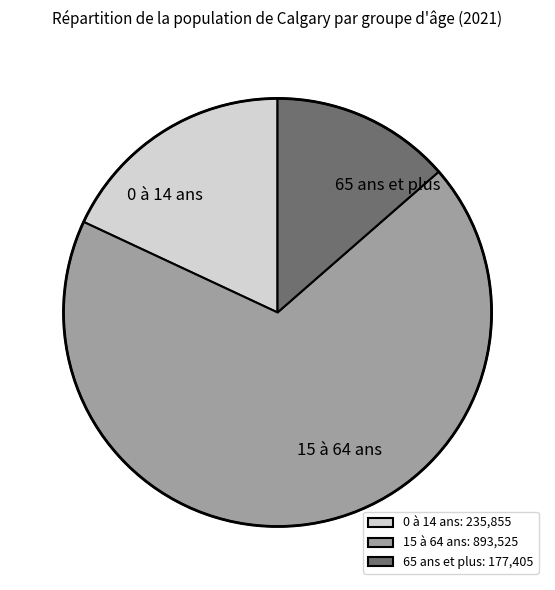

Is the sum of 0 à 14 ans: 235,855 and 65 ans et plus: 177,405 greater than half?

No